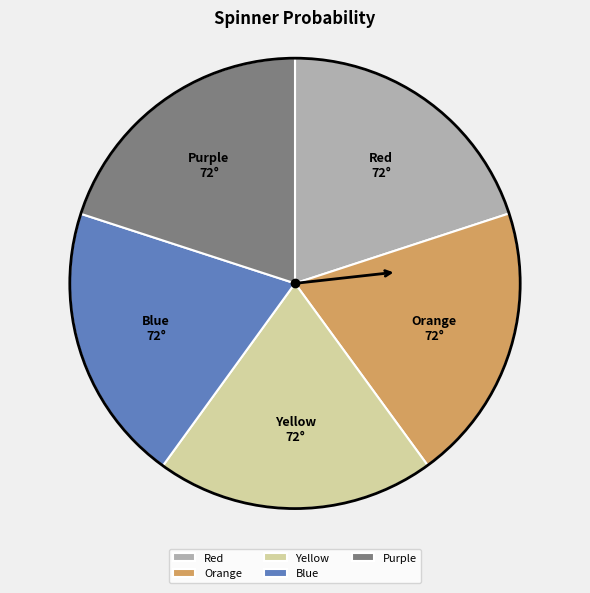

Does any single category account for the majority?

No